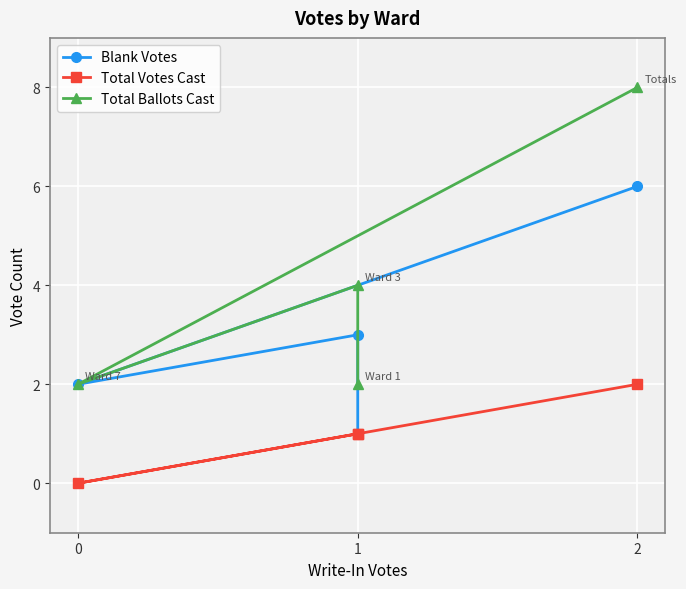

What is the spread (max minus min) of values at 1?

3